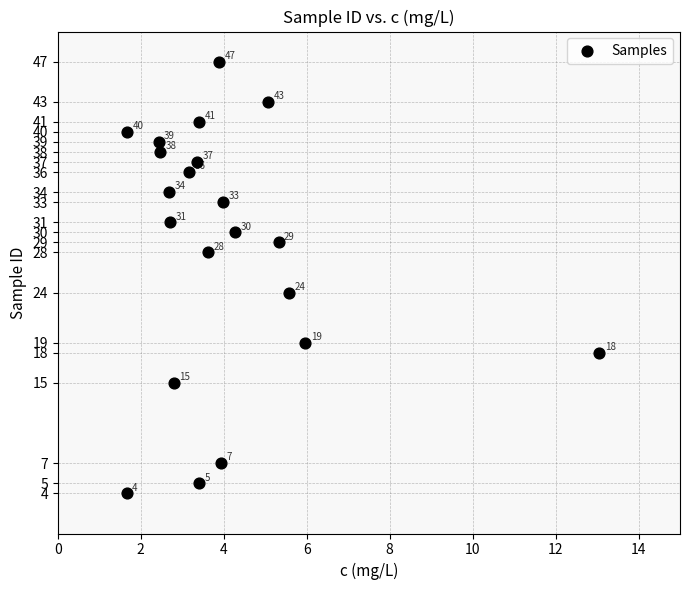

What is the range of Y values (max minus min)?

43